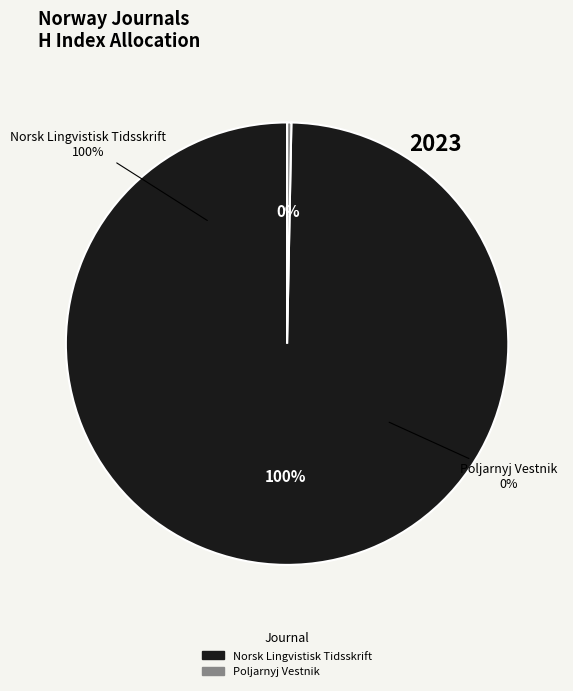

True or false: Poljarnyj Vestnik accounts for 0% of the total.

True